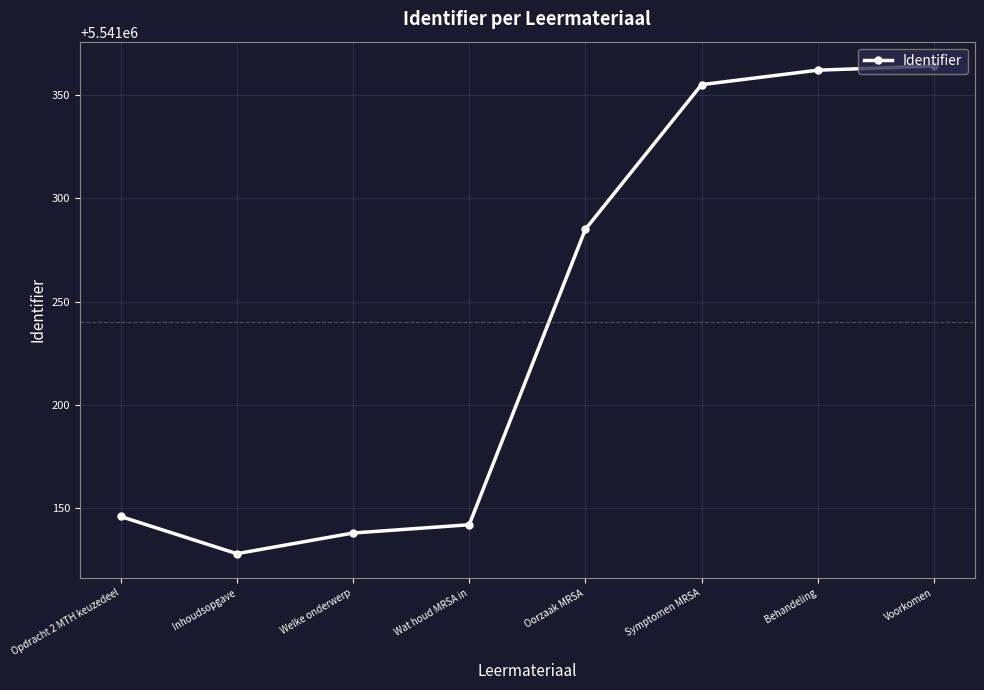

At which label is the value closest to 5541246?

Oorzaak MRSA